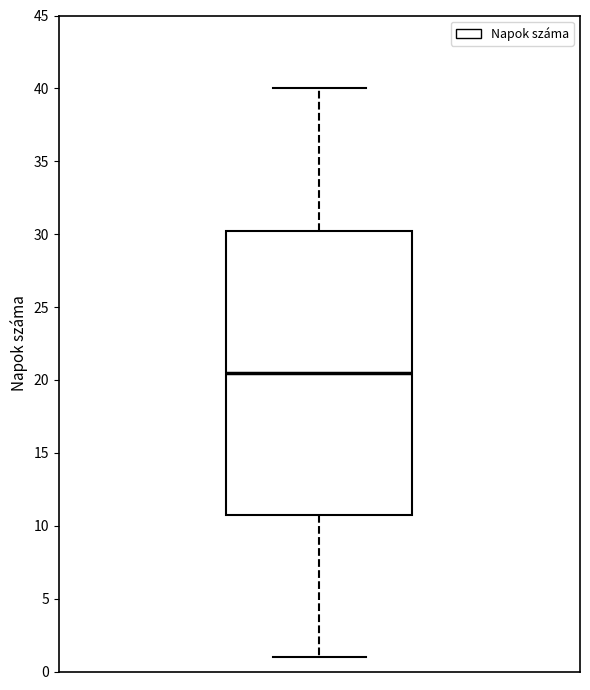

Where does the median line of the box sit on the y-axis? The values are not printed on the chart, so give them approximately, as read against the axis.

20.5